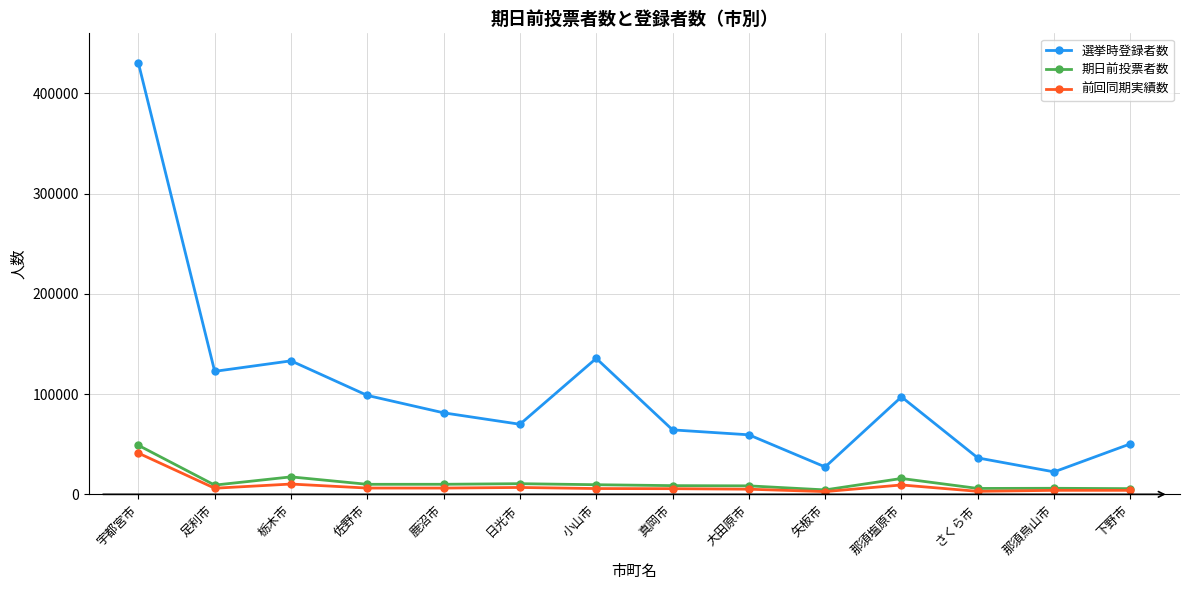

What is the minimum value for 期日前投票者数?

4424